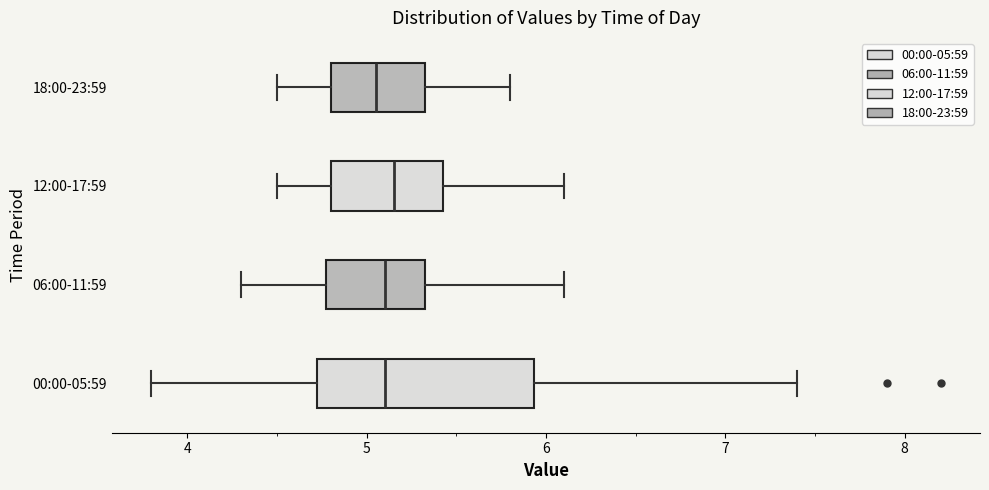

Reading bottom to top, read every box against the x-axis: the position of its median line, the range the box covers, and the ends of its whiskers. The values are not printed on the chart, so give them approximately, as read against the axis.

00:00-05:59: median 5.1, box 4.7 to 5.9, whiskers 3.8 to 7.4
06:00-11:59: median 5.1, box 4.8 to 5.3, whiskers 4.3 to 6.1
12:00-17:59: median 5.2, box 4.8 to 5.4, whiskers 4.5 to 6.1
18:00-23:59: median 5.1, box 4.8 to 5.3, whiskers 4.5 to 5.8